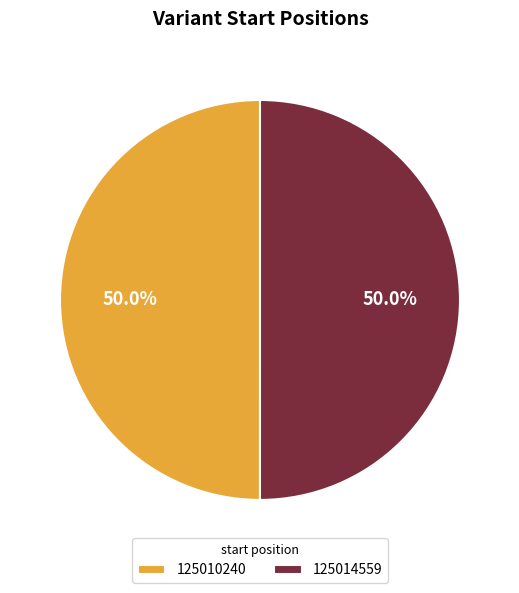

What is the total percentage of 125010240 and 125014559?

100.0%